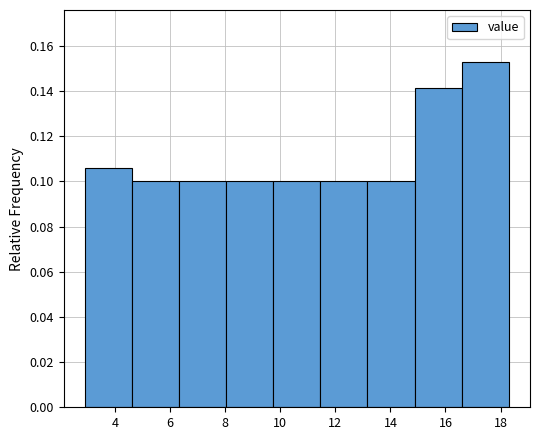

Reading left to right, list every bar in this chart as the range it spans on the x-axis followed by its height. Neither the bar edges nor the heights are printed on the chart, so give them approximately, as read against the axes.

3.0 to 4.6: 0.106
4.6 to 6.4: 0.100
6.4 to 8.0: 0.100
8.0 to 9.8: 0.100
9.8 to 11.4: 0.100
11.4 to 13.2: 0.100
13.2 to 14.8: 0.100
14.8 to 16.6: 0.142
16.6 to 18.4: 0.152